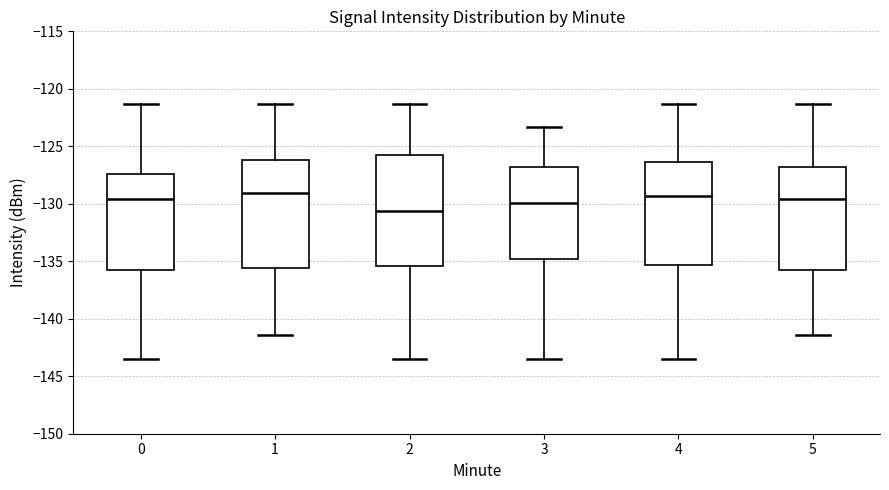

Reading left to right, transcribe this box plot: for each box, give where its median line is, the range the box spans, and where its two whiskers end, as read against the y-axis. The values are not printed on the chart, so give them approximately, as read against the axis.

0: median -129.5, box -135.5 to -127.5, whiskers -143.5 to -121.5
1: median -129.0, box -135.5 to -126.0, whiskers -141.5 to -121.5
2: median -130.5, box -135.5 to -126.0, whiskers -143.5 to -121.5
3: median -130.0, box -135.0 to -127.0, whiskers -143.5 to -123.5
4: median -129.5, box -135.5 to -126.5, whiskers -143.5 to -121.5
5: median -129.5, box -135.5 to -127.0, whiskers -141.5 to -121.5